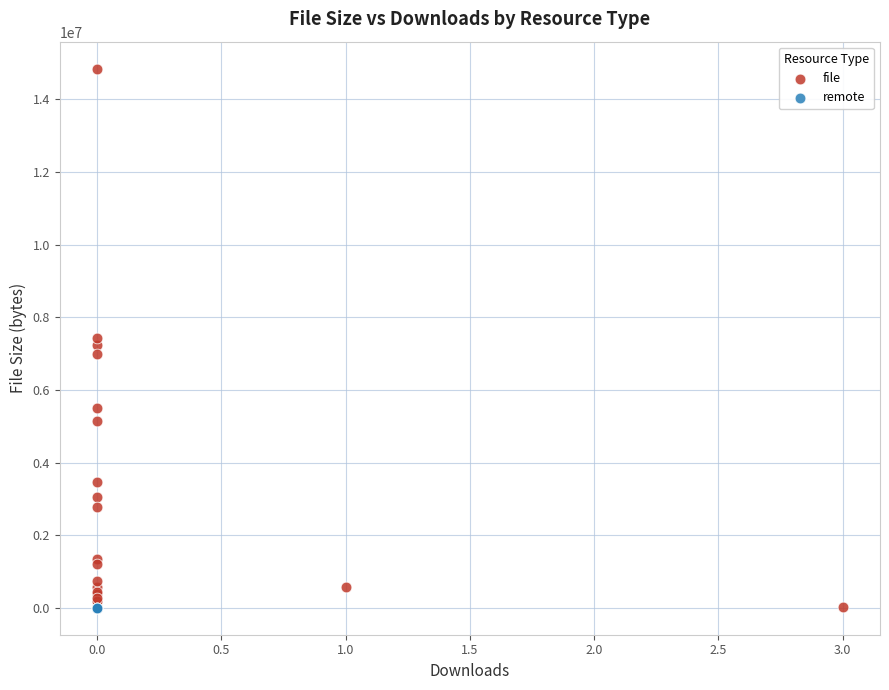

Which series contains the highest Y value?

file